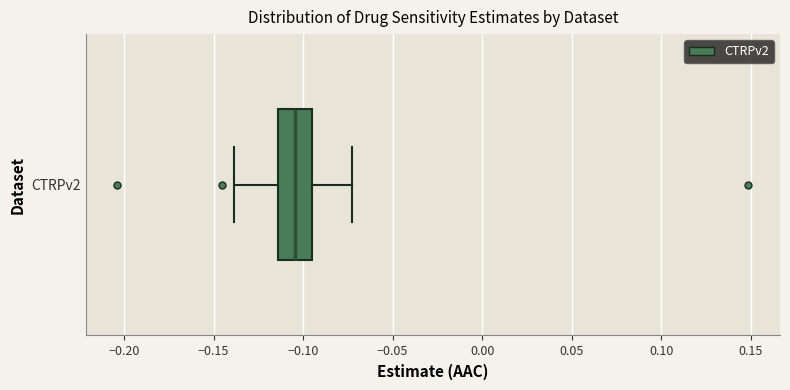

Transcribe this box plot: give where the median line is, the range the box spans, and where the two whiskers end, as read against the x-axis. The values are not printed on the chart, so give them approximately, as read against the axis.

median -0.105, box -0.115 to -0.095, whiskers -0.140 to -0.075